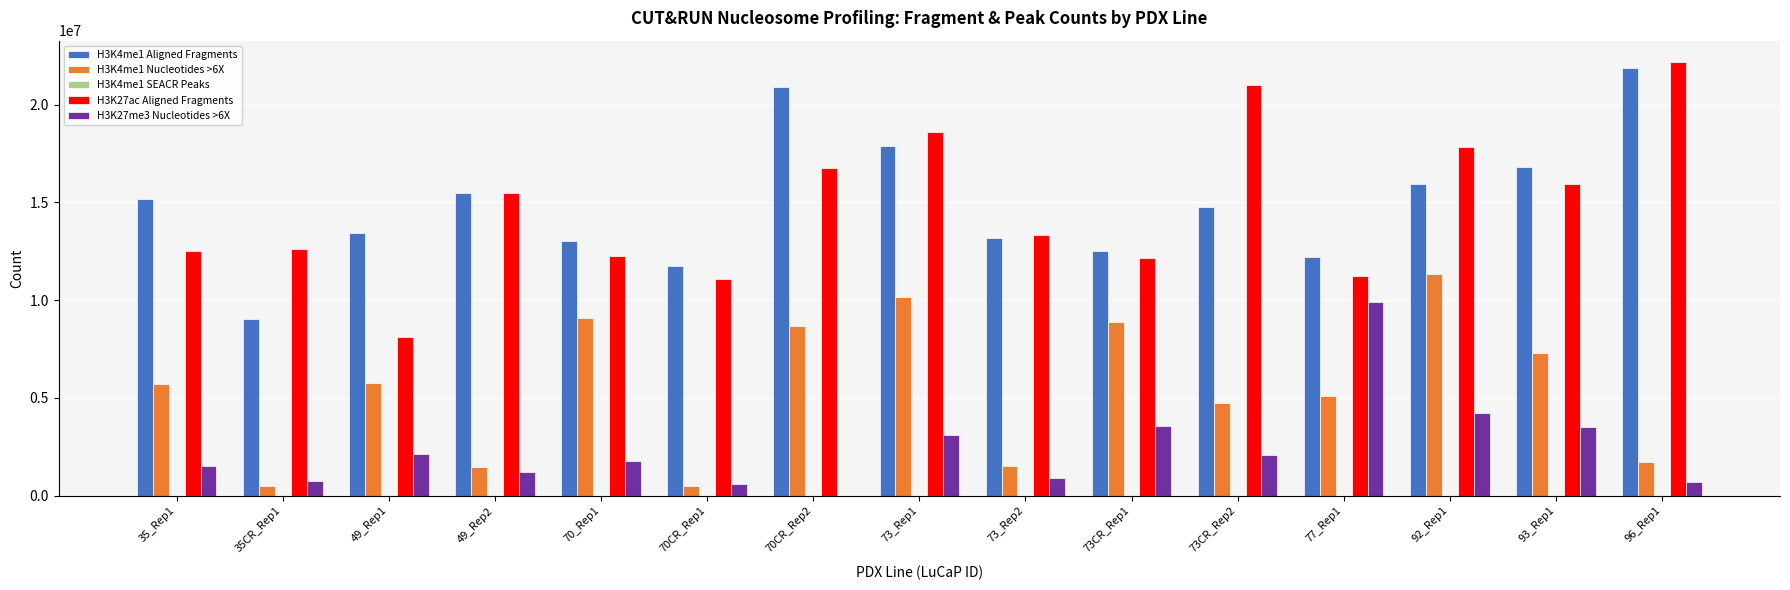

True or false: H3K4me1 Nucleotides >6X has a value of 14964409 at 73_Rep1.

False